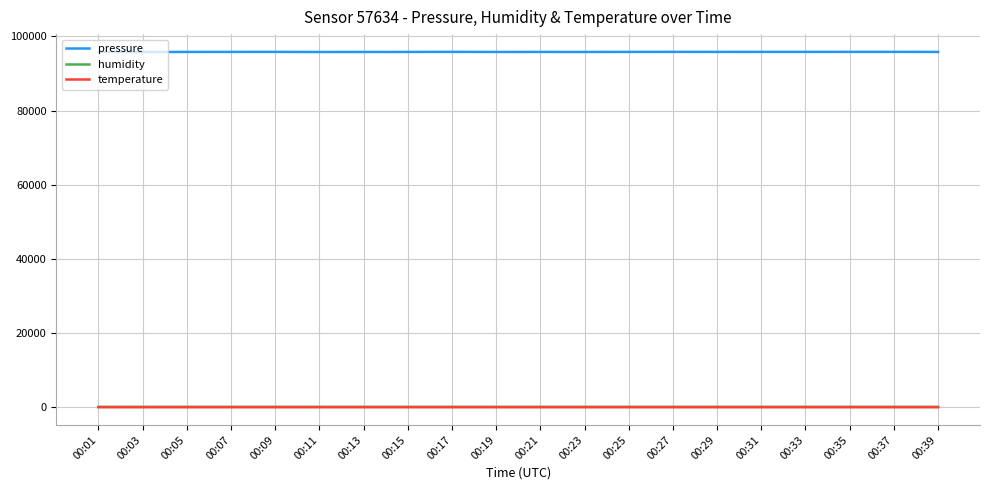

Which series has the widest spread of values?

pressure